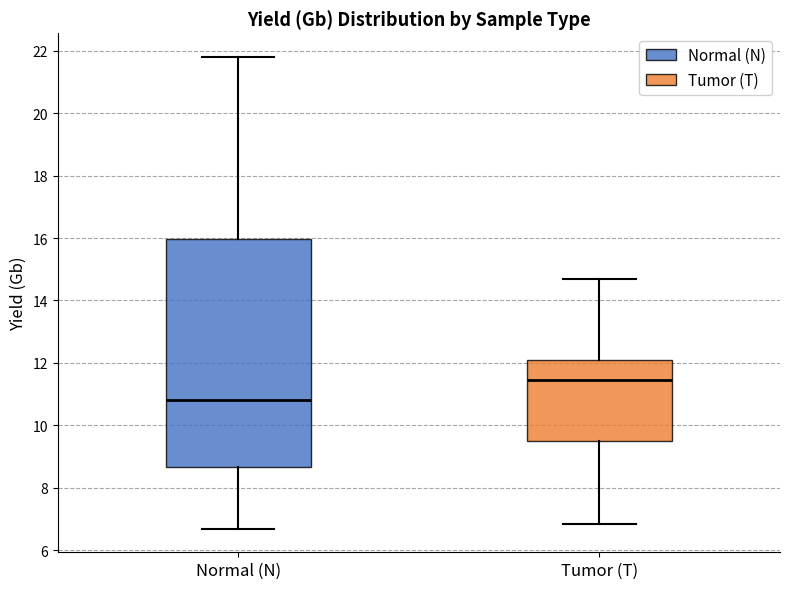

Reading left to right, transcribe this box plot: for each box, give where its median line is, the range the box spans, and where its two whiskers end, as read against the y-axis. The values are not printed on the chart, so give them approximately, as read against the axis.

Normal (N): median 10.8, box 8.6 to 16.0, whiskers 6.6 to 21.8
Tumor (T): median 11.4, box 9.6 to 12.0, whiskers 6.8 to 14.6